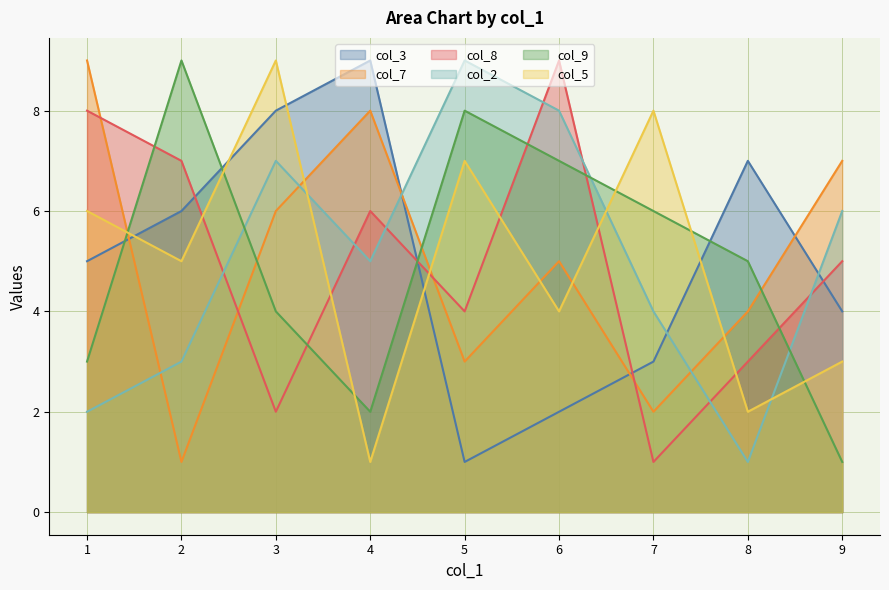

What is the minimum value shown in the chart?

1